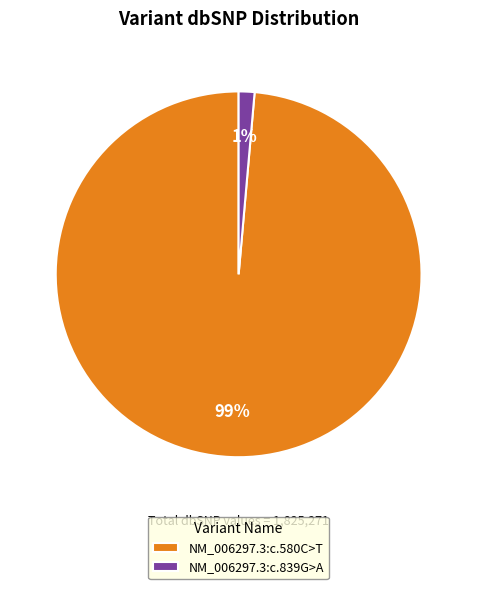

What is the majority slice?

NM_006297.3:c.580C>T